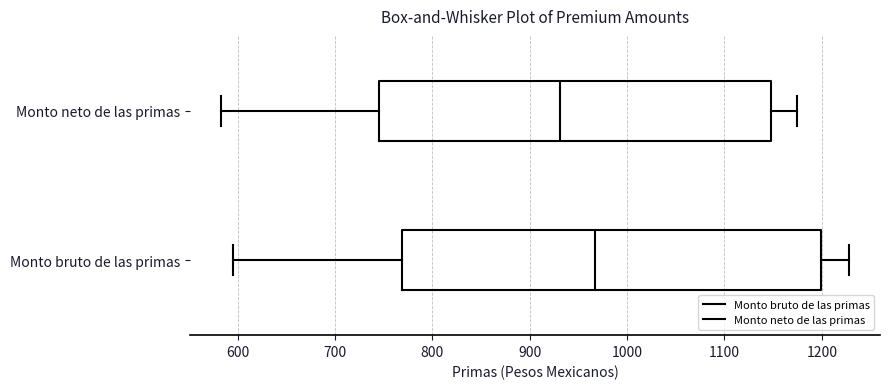

Reading bottom to top, transcribe this box plot: for each box, give where its median line is, the range the box spans, and where its two whiskers end, as read against the x-axis. The values are not printed on the chart, so give them approximately, as read against the axis.

Monto bruto de las primas: median 970, box 770 to 1200, whiskers 600 to 1230
Monto neto de las primas: median 930, box 750 to 1150, whiskers 580 to 1170